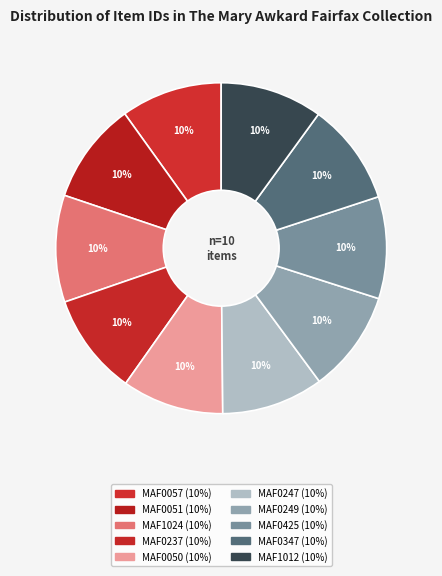

Which slice is the smallest?

MAF0057